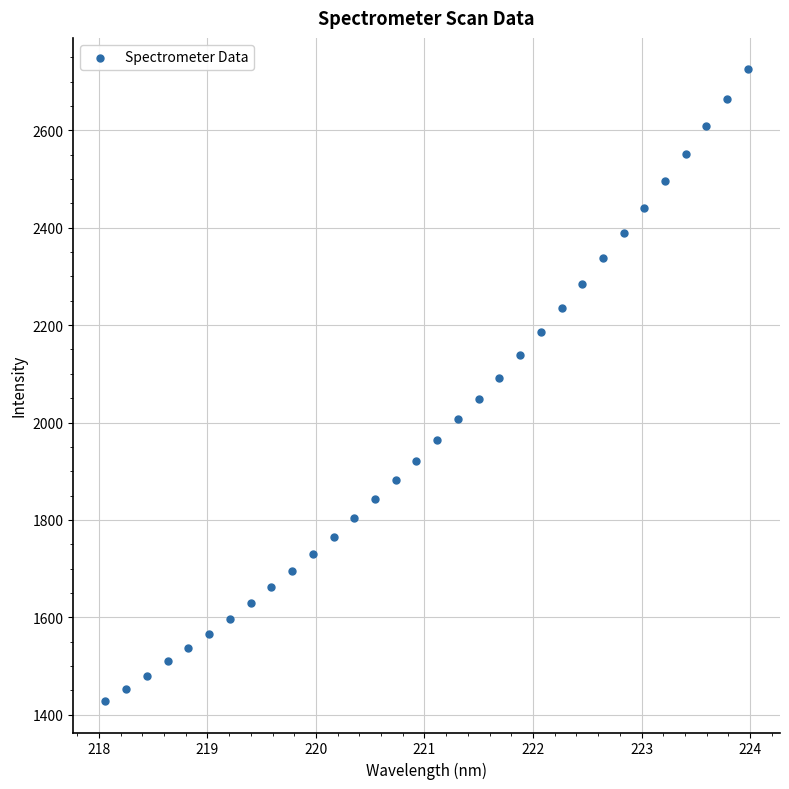

What is the range of Y values (max minus min)?

1296.4